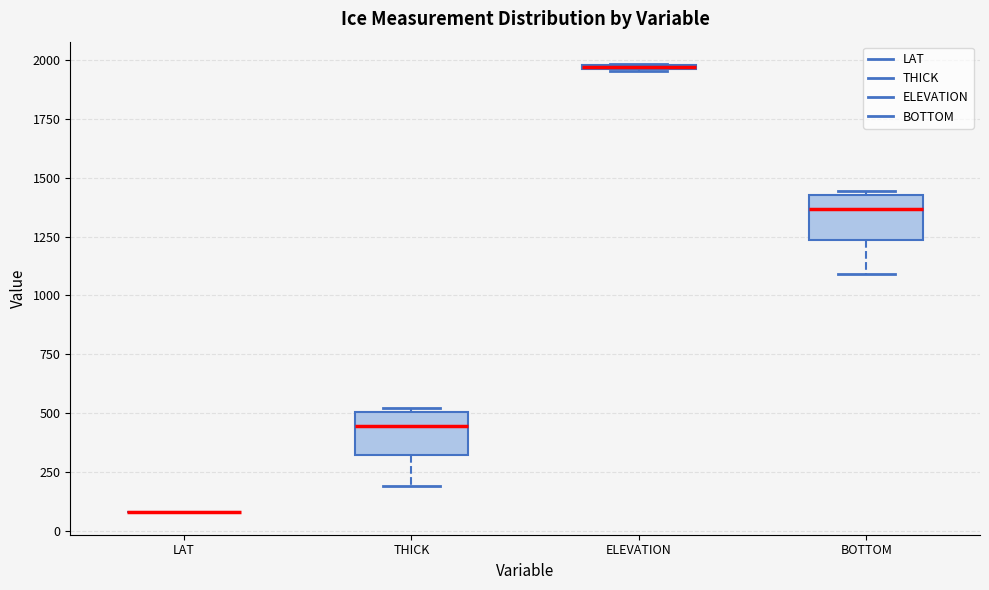

Where does the lower whisker of the box for THICK end on the y-axis? The values are not printed on the chart, so give them approximately, as read against the axis.

200